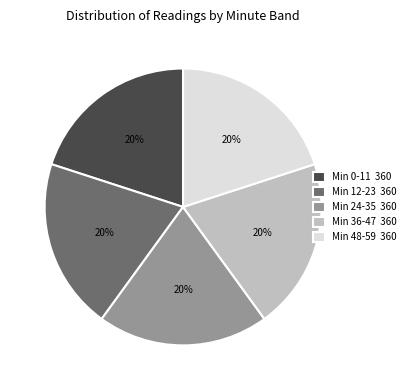

Does any single category account for the majority?

No